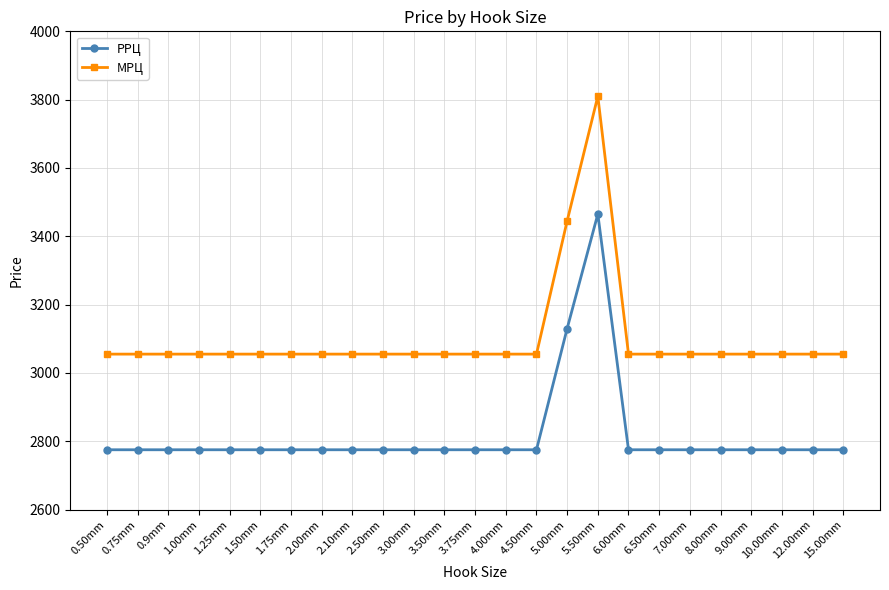

At which category does the chart reach its peak across all series?

5.50mm